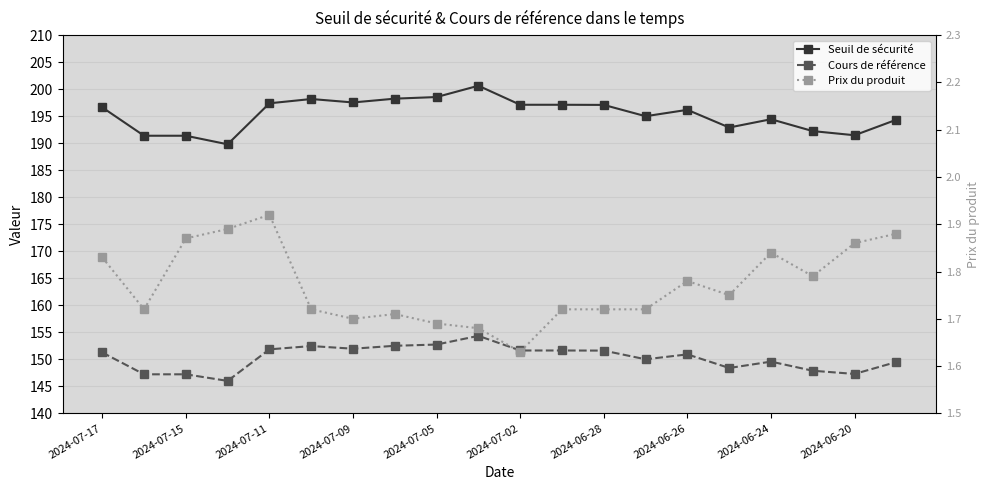

What are all the series names shown in the legend?

Seuil de sécurité, Cours de référence, Prix du produit